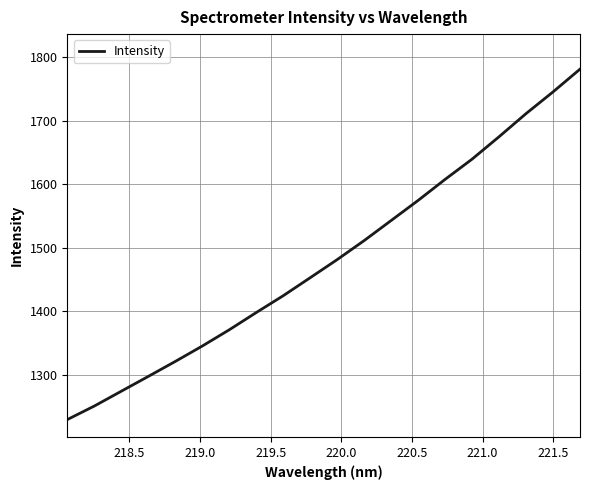

Count the number of data series in this chart.

1